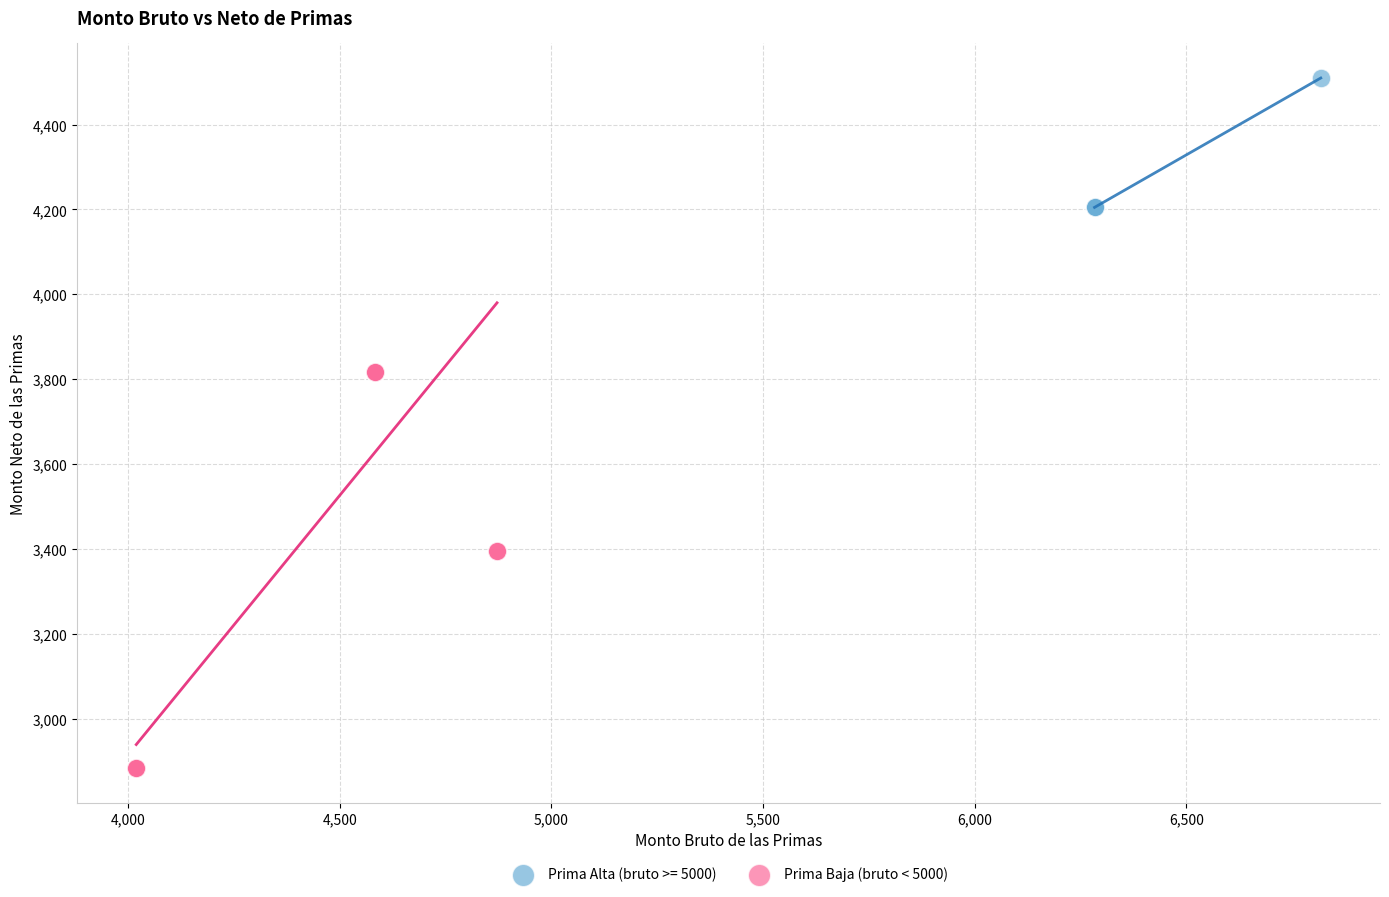

Which series contains the lowest Y value?

Prima Baja (bruto < 5000)